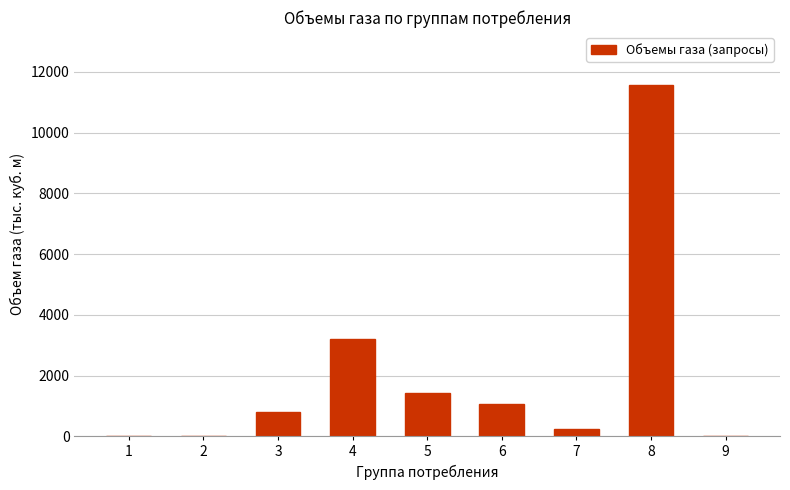

Reading right to left, extract all data points from this chart.

9=0.0	8=11577.9	7=237.5	6=1054.3	5=1418.5	4=3209.2	3=800.0	2=0.0	1=0.0